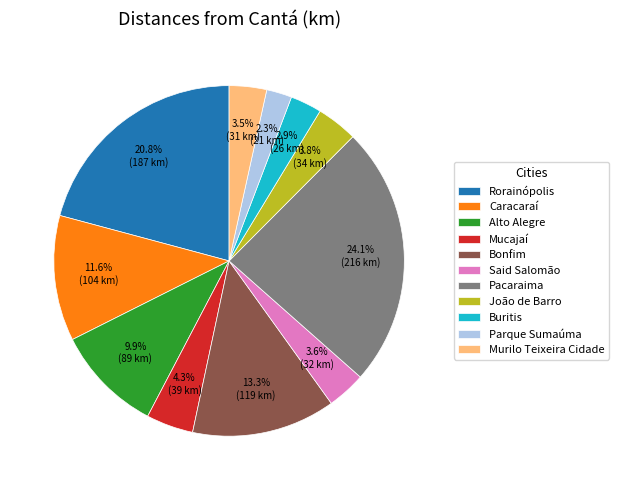

Which has a higher value, Caracaraí or Said Salomão?

Caracaraí